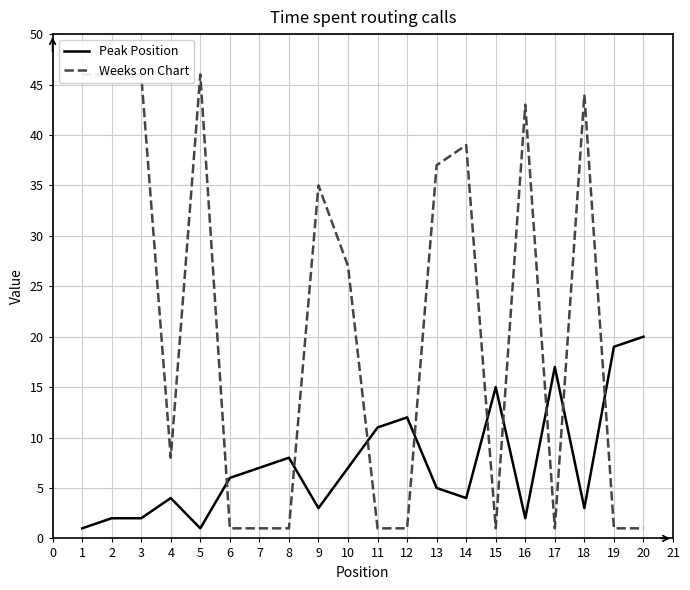

In Peak Position, how many points are lower than both neighbors (excluding endpoints)?

5